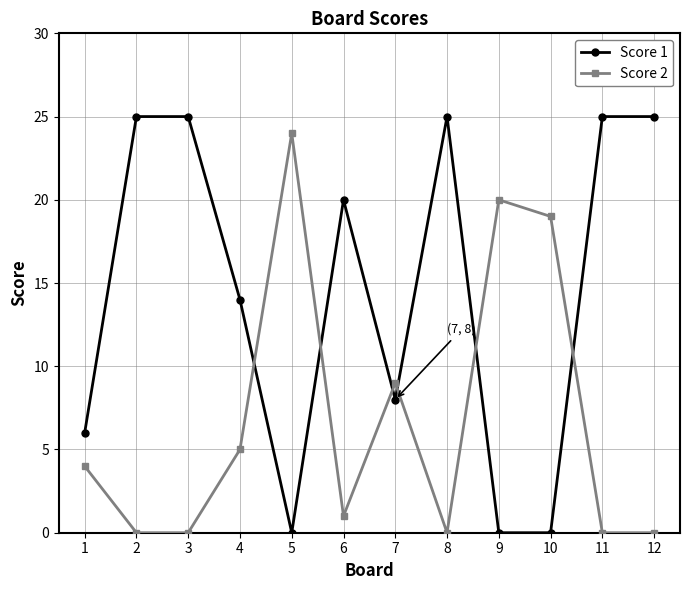

The value of Score 2 at 5 is 13. True or false?

False